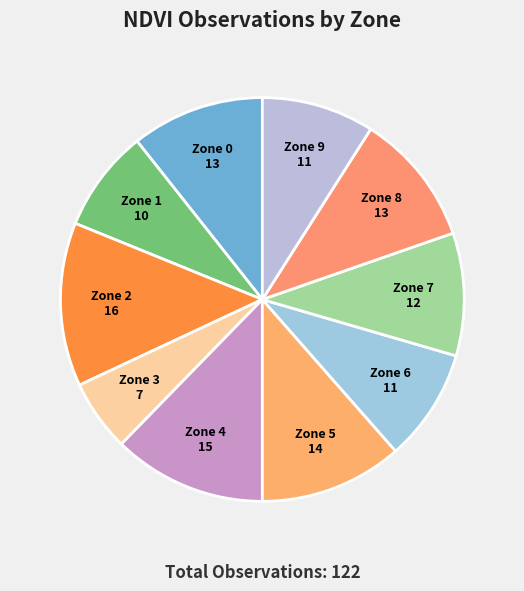

Between Zone 1 and Zone 4, which is larger?

Zone 4